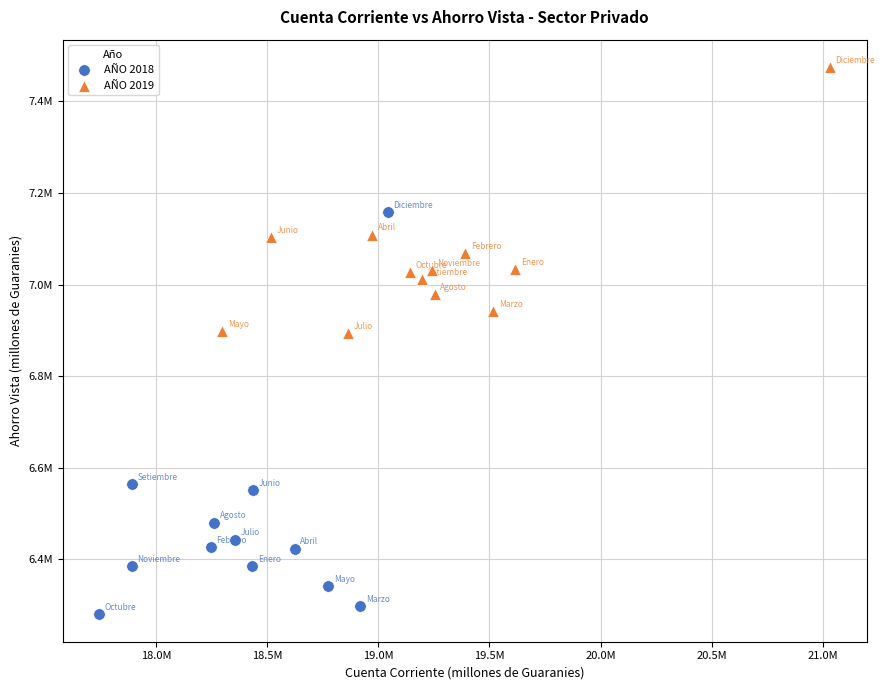

What are all the series names shown in the legend?

AÑO 2018, AÑO 2019